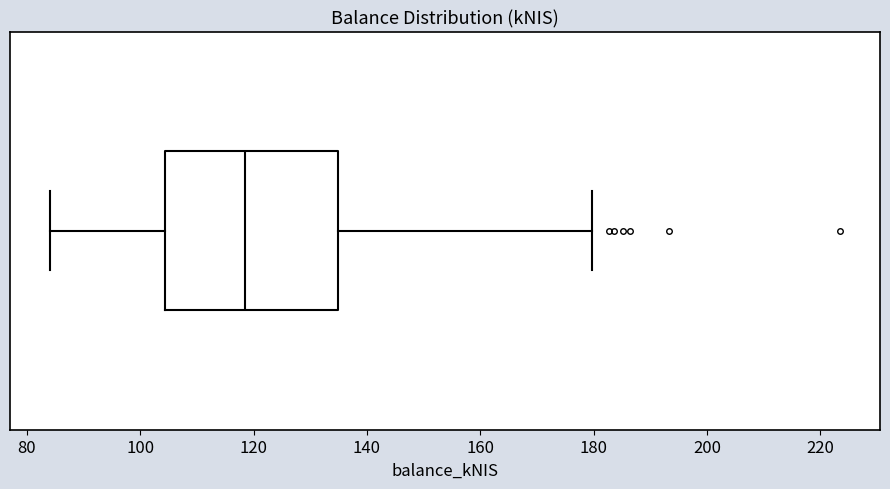

Where is the right edge of the box on the x-axis? The values are not printed on the chart, so give them approximately, as read against the axis.

134